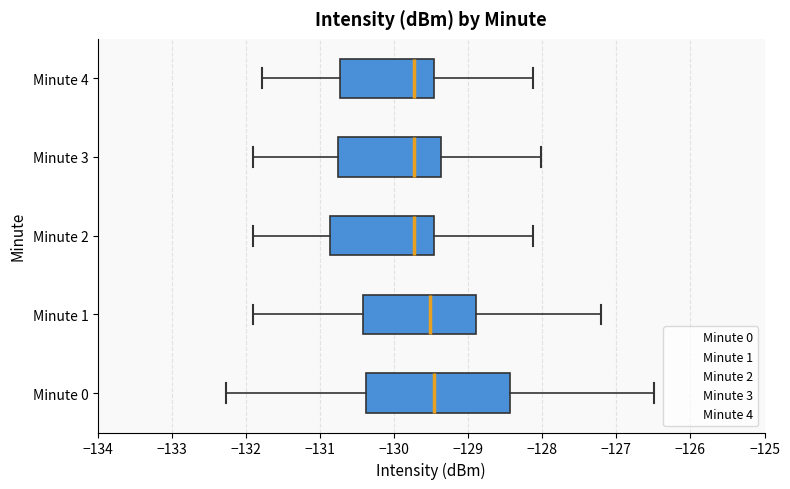

Where is the right edge of the box for Minute 1 on the x-axis? The values are not printed on the chart, so give them approximately, as read against the axis.

-128.9